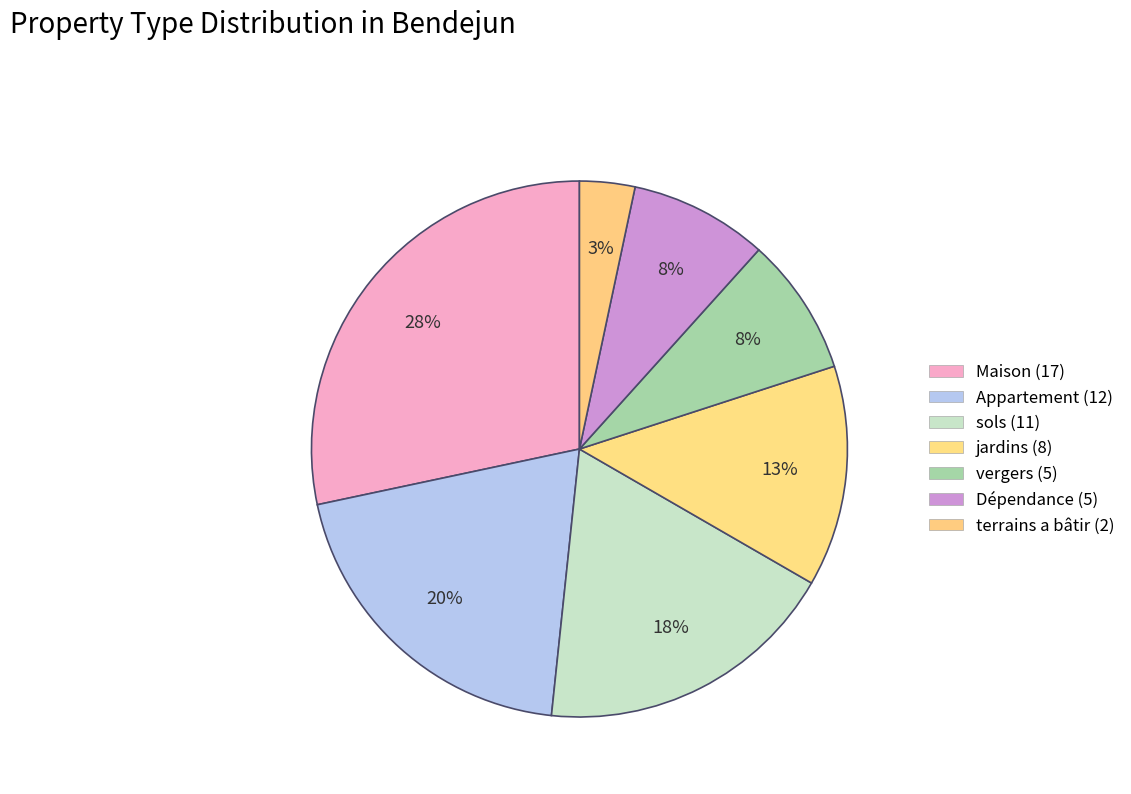

Which has a higher value, Maison or vergers?

Maison